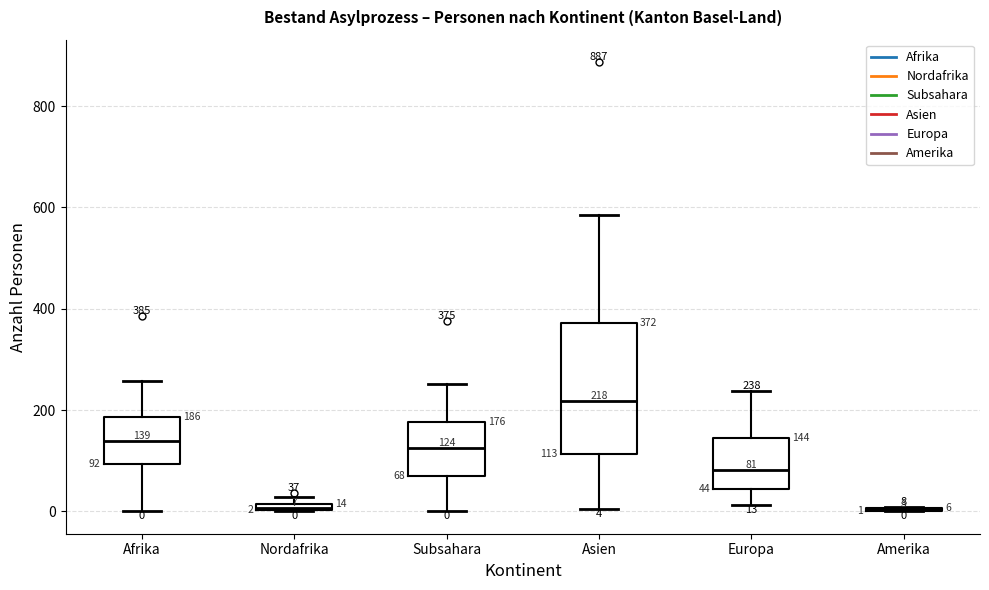

Comparing the boxes themselves (not the whiskers), which one is the tallest?

Asien